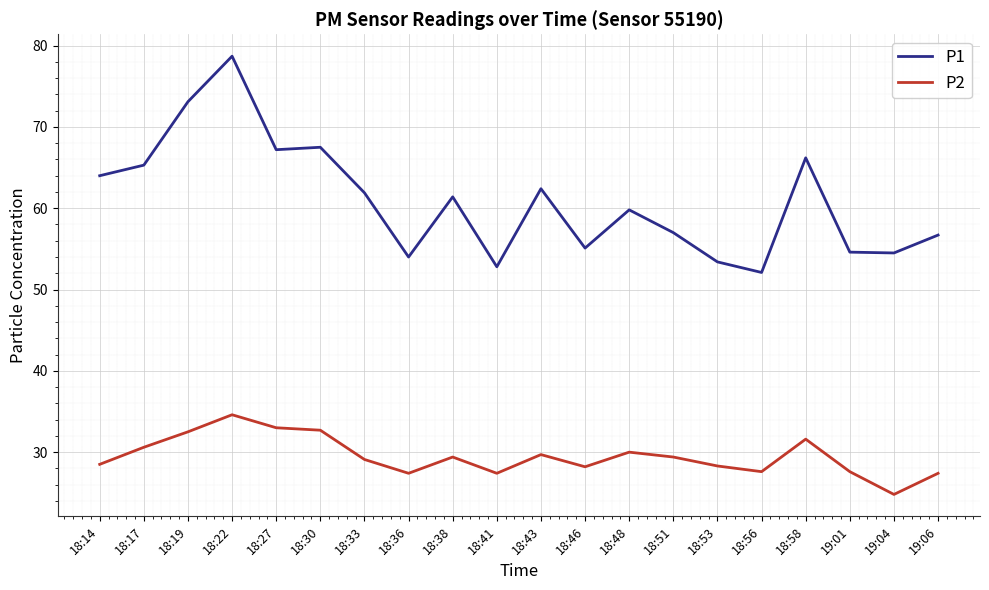

True or false: P2 and P1 cross at least once.

False